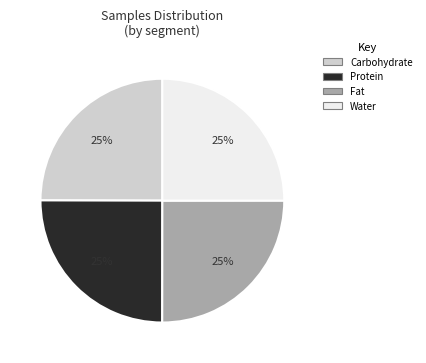

Is Fat the majority of the pie?

No